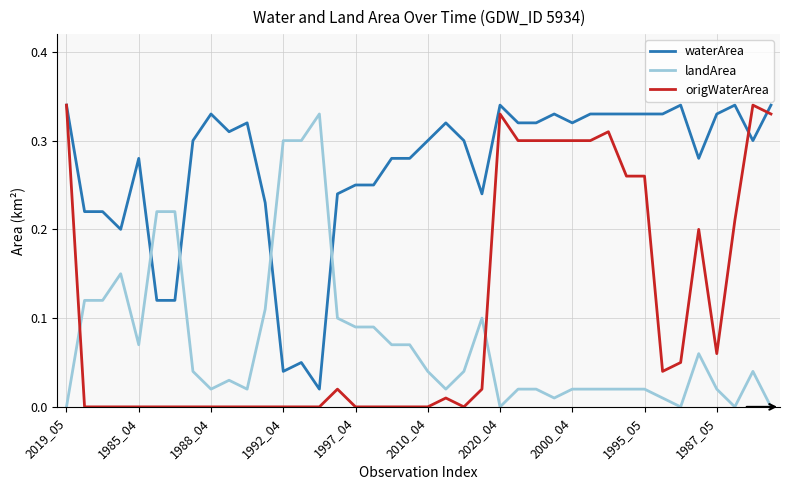

Which series has the largest total across all categories?

waterArea